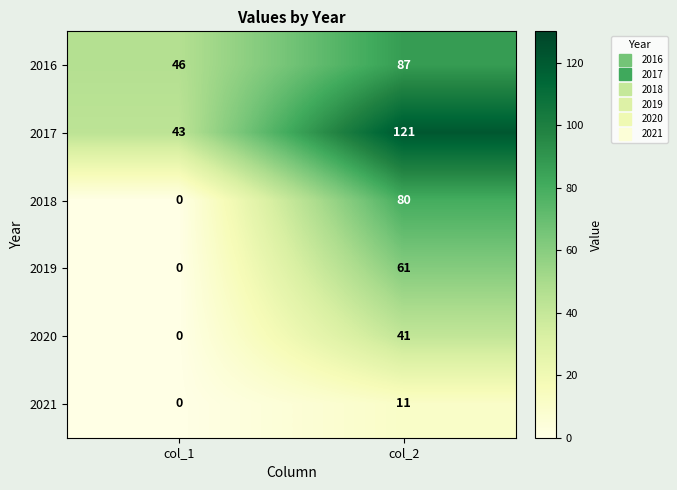

Is it true that 2020 equals 0 at col_1?

True